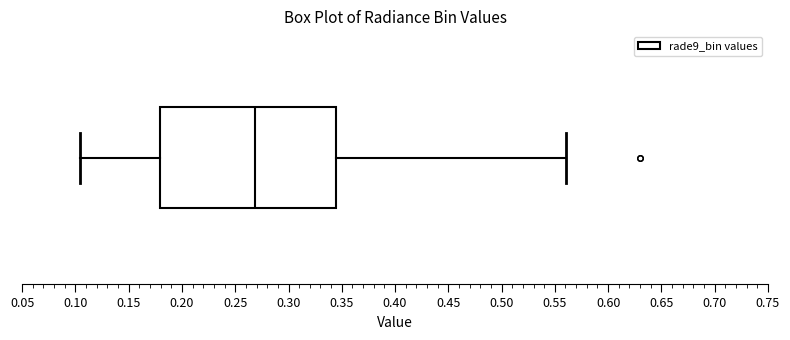

Transcribe this box plot: give where the median line is, the range the box spans, and where the two whiskers end, as read against the x-axis. The values are not printed on the chart, so give them approximately, as read against the axis.

median 0.270, box 0.180 to 0.345, whiskers 0.105 to 0.560